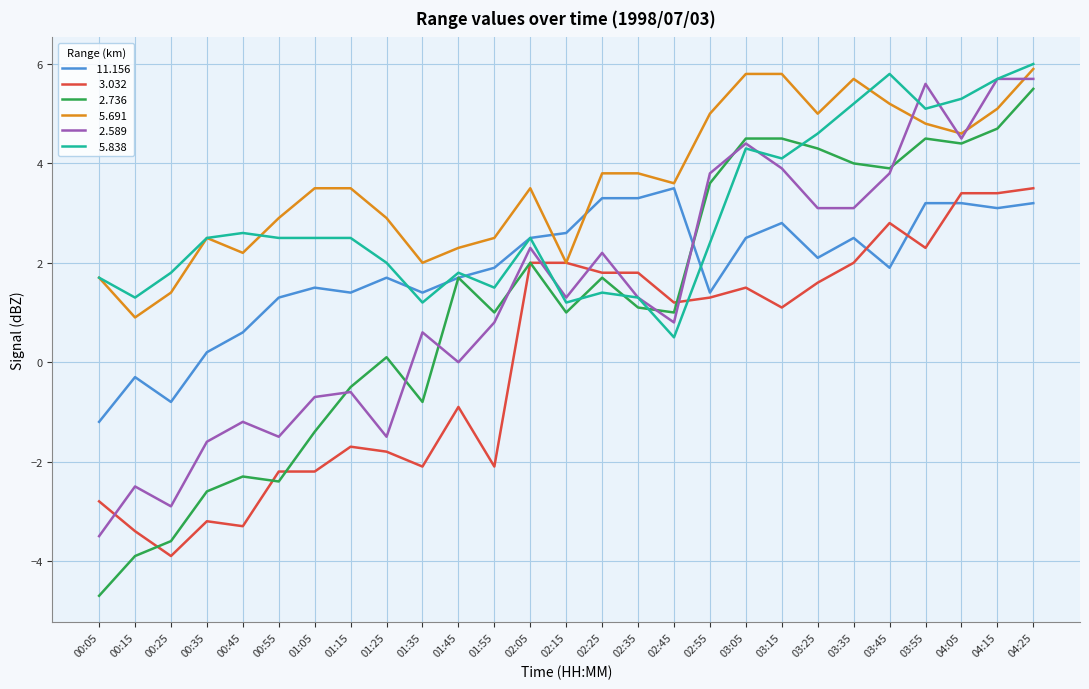

What position from the left is 02:45?

17